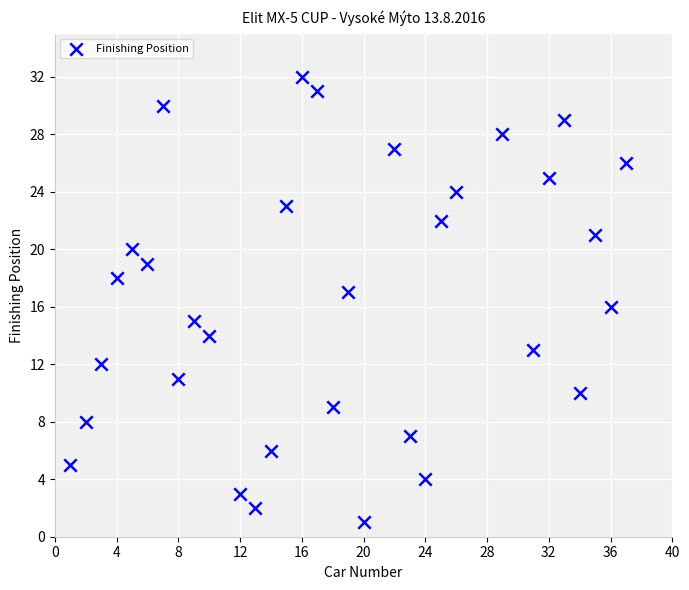

What is the range of X values (max minus min)?

36